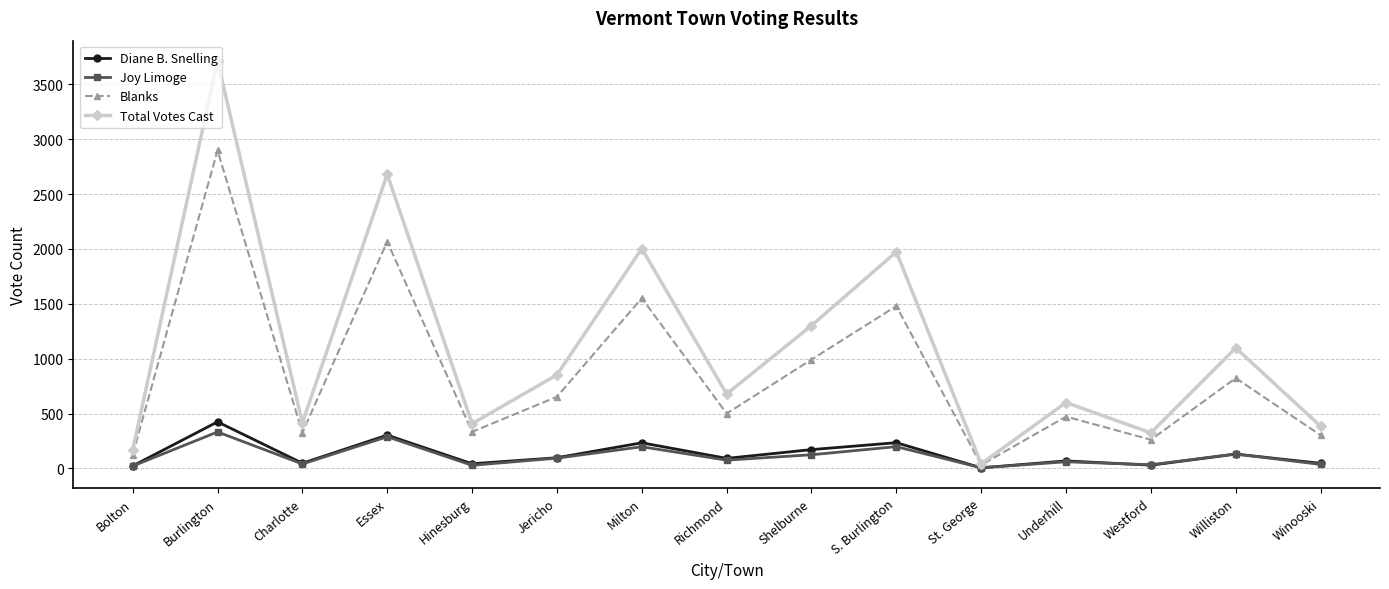

Which series has the largest range (max minus min)?

Total Votes Cast